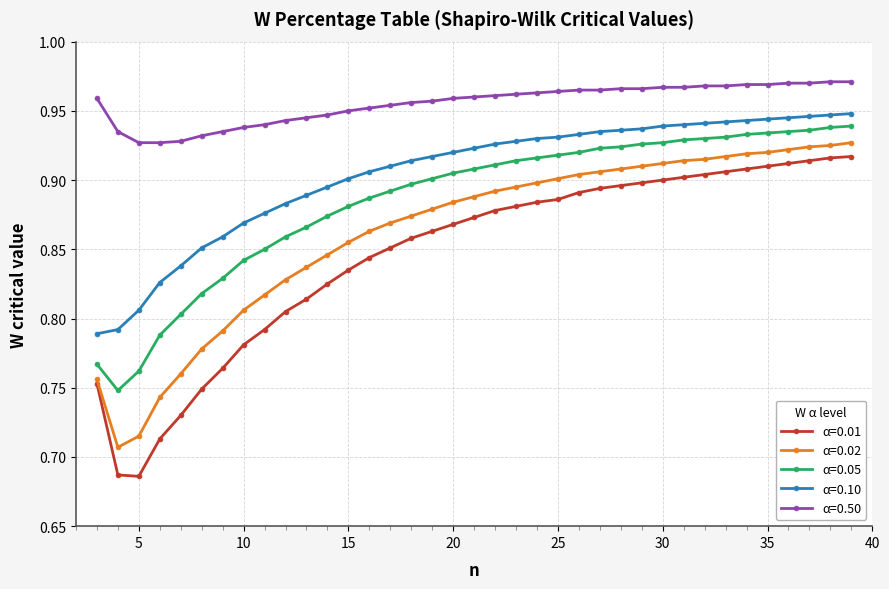

At how many categories does at least one series exceed 0?

37